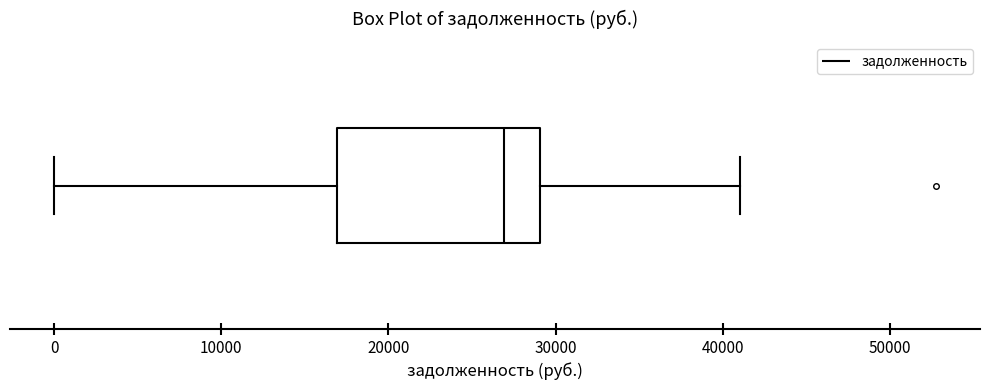

Read this box plot against the x-axis: the position of the median line, the range covered by the box, and the ends of both whiskers. The values are not printed on the chart, so give them approximately, as read against the axis.

median 27000, box 17000 to 29000, whiskers 0 to 41000